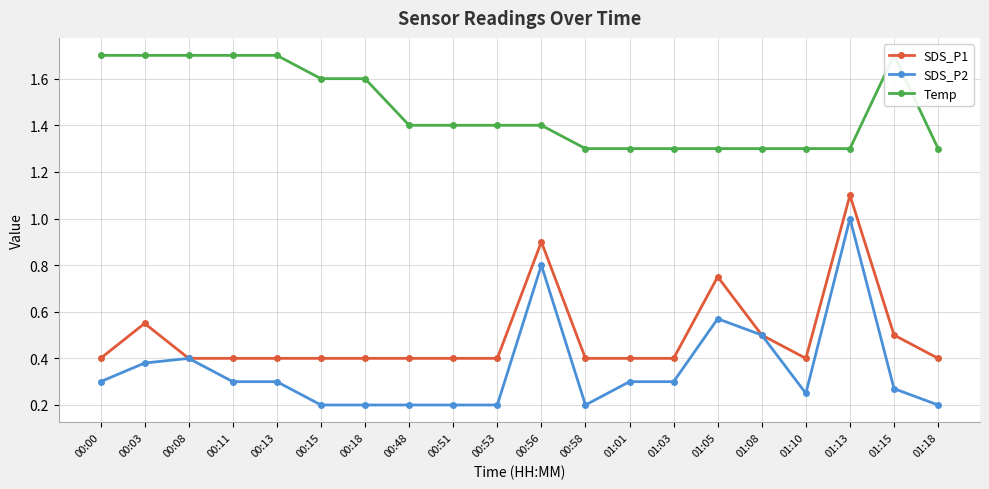

At which label does Temp reach its minimum?

00:58